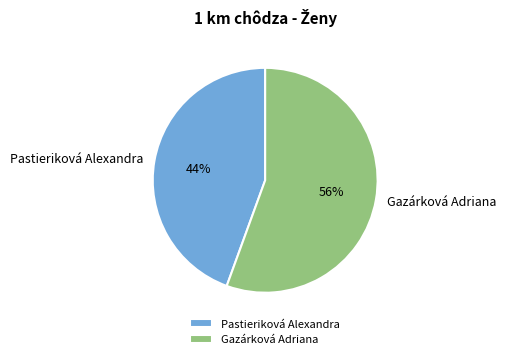

To the nearest percent, what is the average slice percentage?

50%